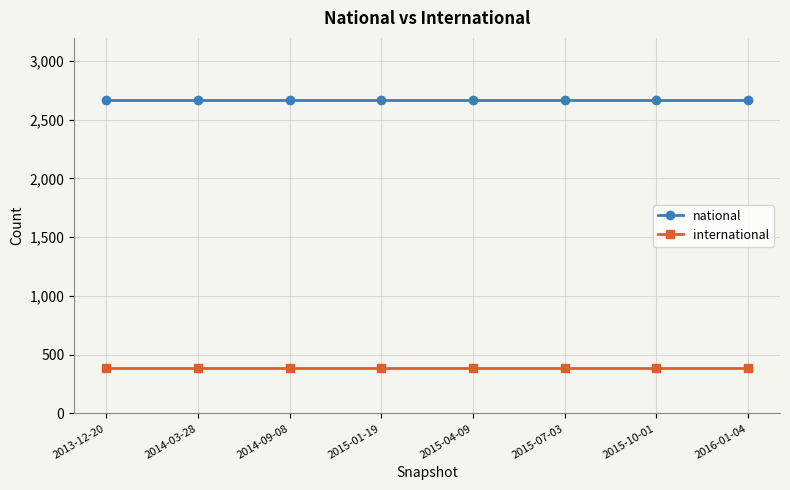

What is the label of the 1st point from the left?

2013-12-20